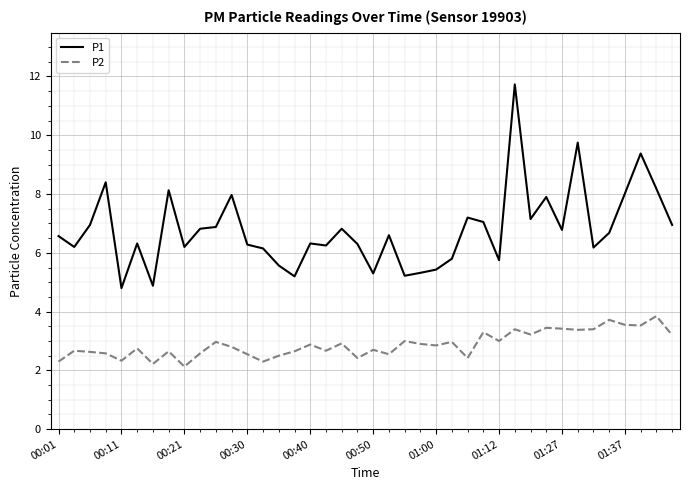

True or false: P2 and P1 cross at least once.

False